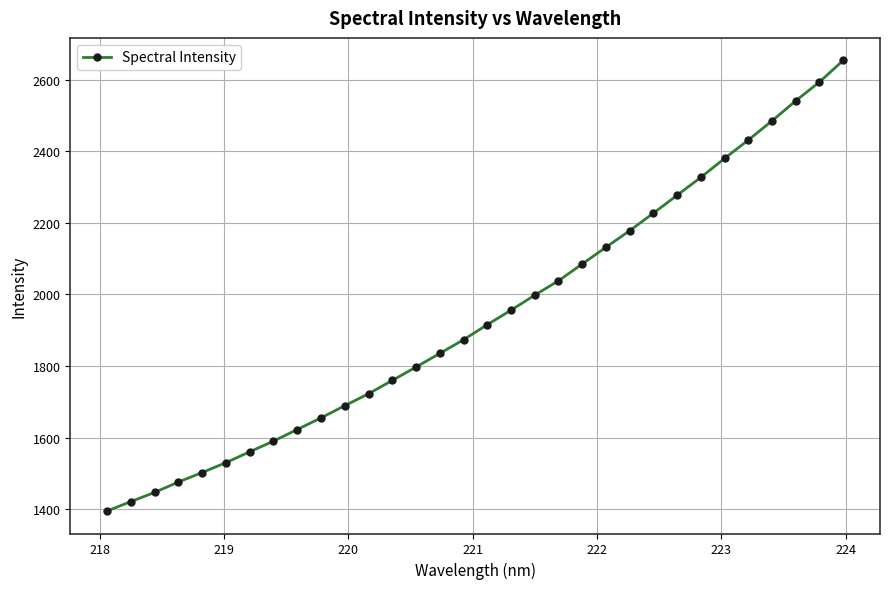

What is the smallest value displayed?

1395.2